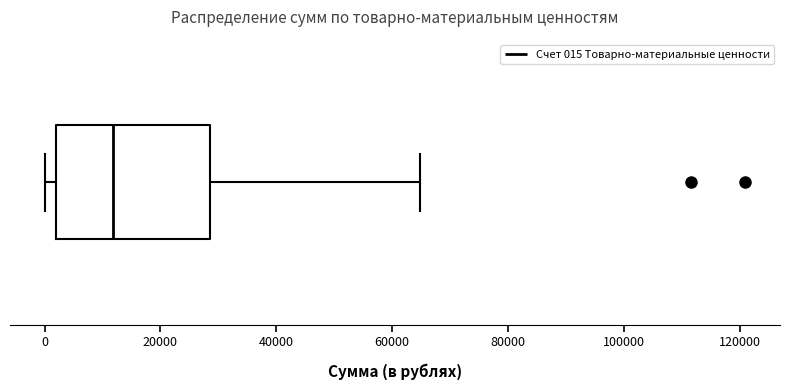

Where is the left edge of the box on the x-axis? The values are not printed on the chart, so give them approximately, as read against the axis.

2000